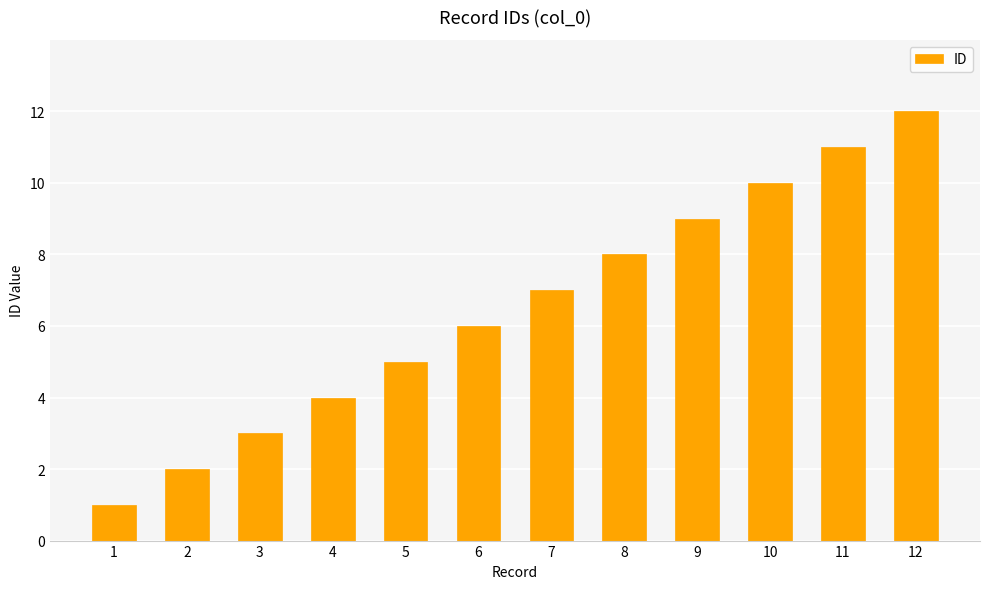

What is the sum of the values at 5 and 11?

16